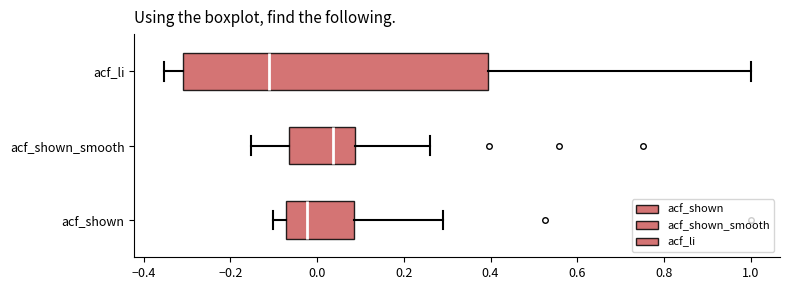

Which box has the furthest to the right median line?

acf_shown_smooth